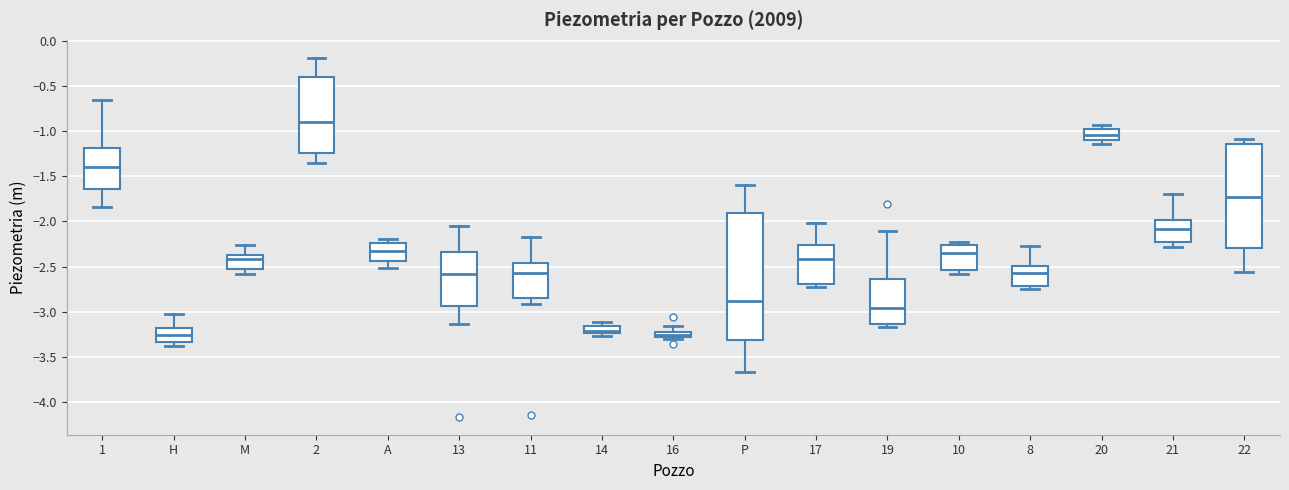

Comparing the boxes themselves (not the whiskers), which one is the tallest?

P